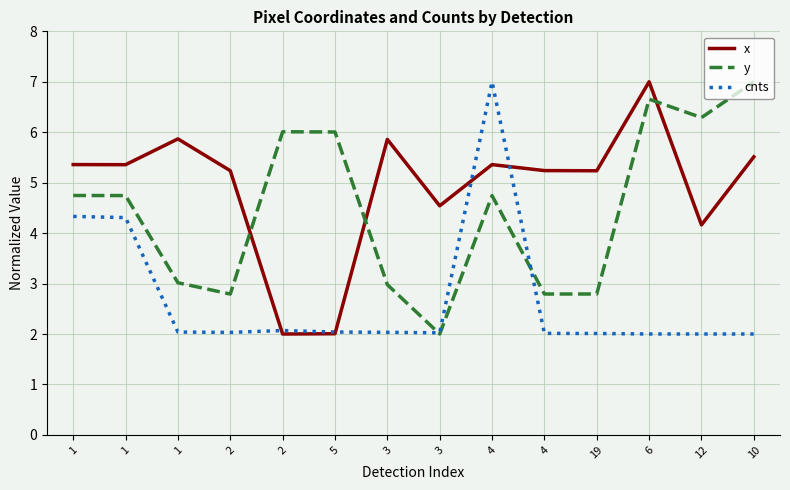

Does the chart display data point markers on the line(s)?

No